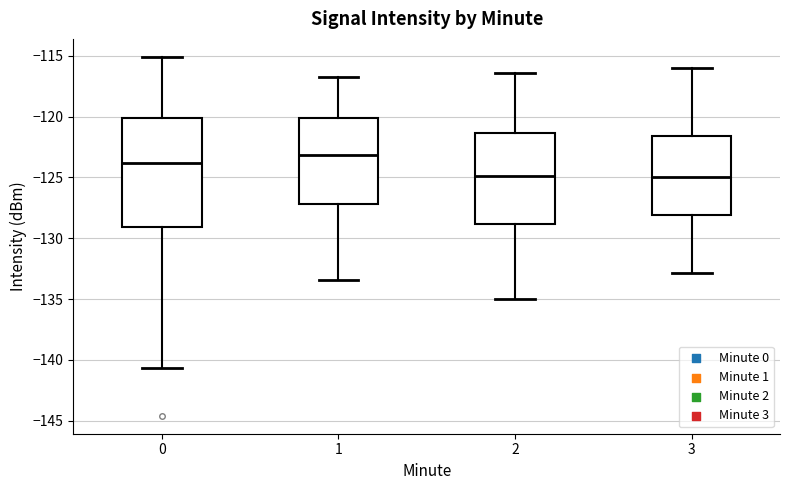

Reading left to right, transcribe this box plot: for each box, give where its median line is, the range the box spans, and where its two whiskers end, as read against the y-axis. The values are not printed on the chart, so give them approximately, as read against the axis.

0: median -124.0, box -129.0 to -120.0, whiskers -140.5 to -115.0
1: median -123.0, box -127.0 to -120.0, whiskers -133.5 to -117.0
2: median -125.0, box -129.0 to -121.5, whiskers -135.0 to -116.5
3: median -125.0, box -128.0 to -121.5, whiskers -133.0 to -116.0